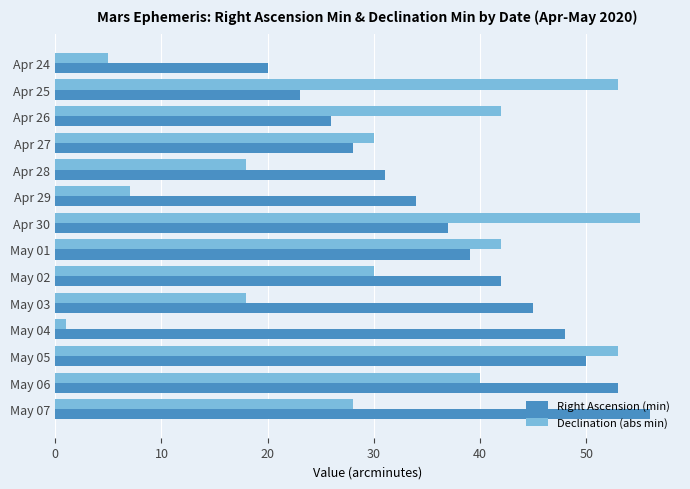

What is the minimum value for Right Ascension (min)?

20